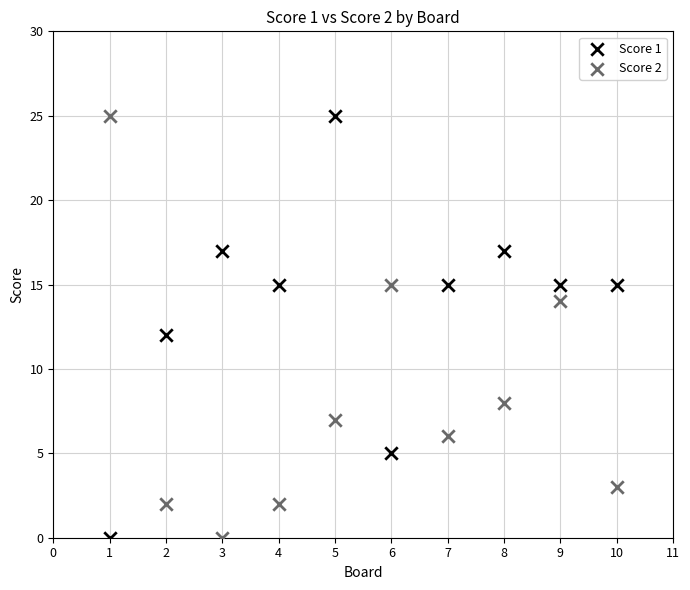

What are all the series names shown in the legend?

Score 1, Score 2